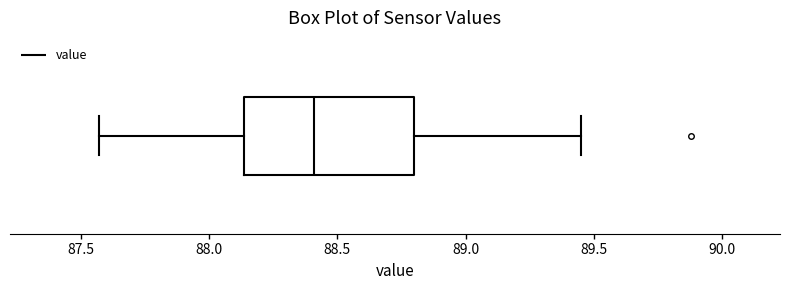

Transcribe this box plot: give where the median line is, the range the box spans, and where the two whiskers end, as read against the x-axis. The values are not printed on the chart, so give them approximately, as read against the axis.

median 88.40, box 88.15 to 88.80, whiskers 87.55 to 89.45